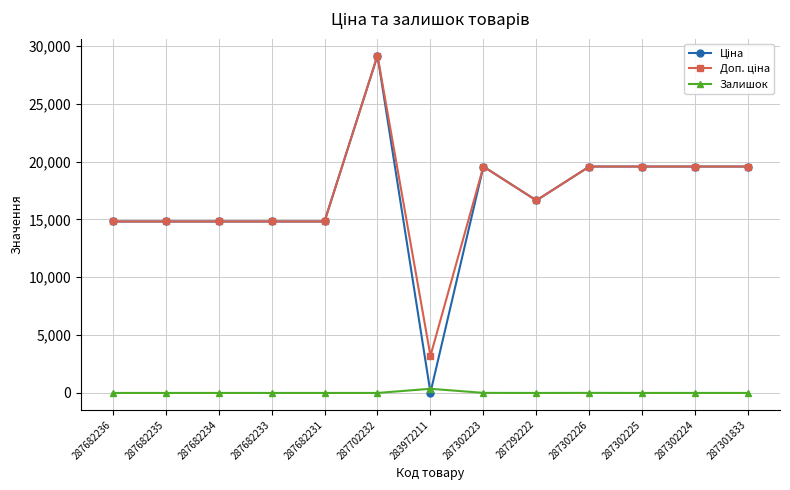

What is the difference between the highest and lowest values at 287682236?

14817.6